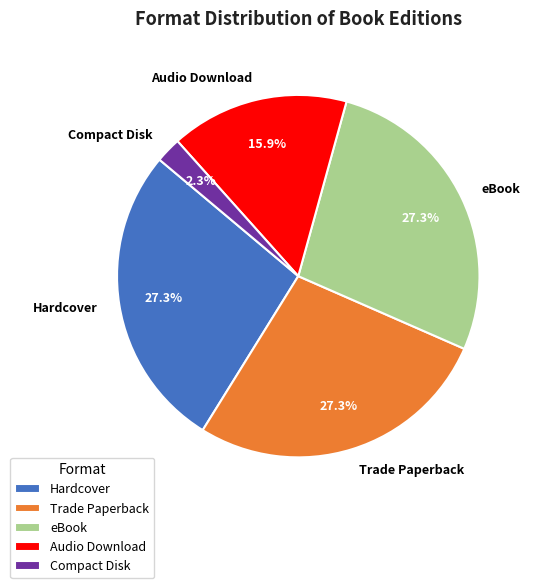

Is the sum of eBook and Trade Paperback greater than half?

Yes